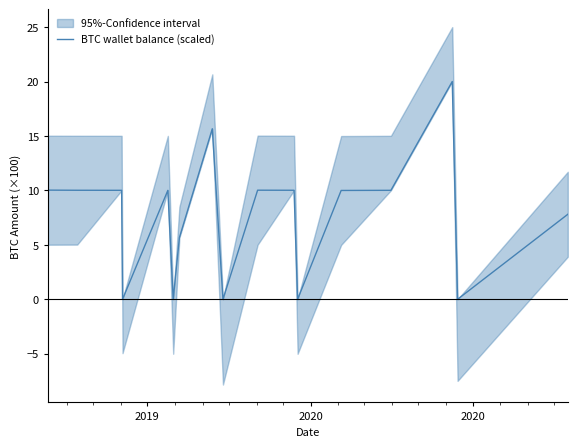

What is the highest value of the BTC wallet balance (scaled) series?

20.0